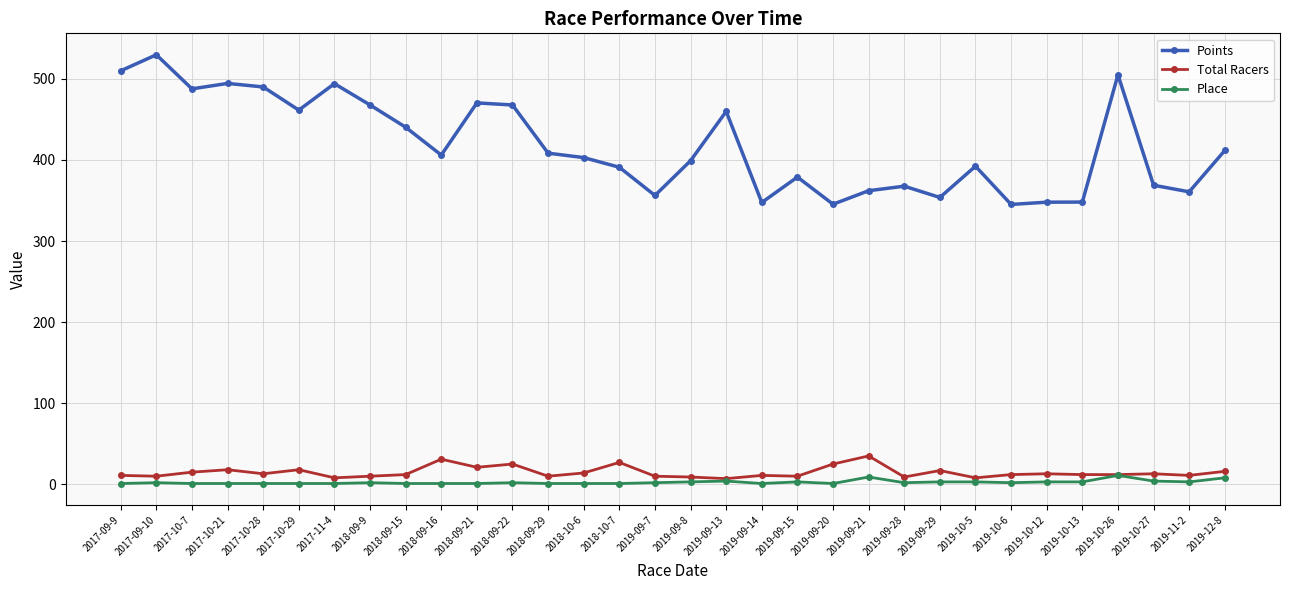

At how many categories does at least one series exceed 75?

32